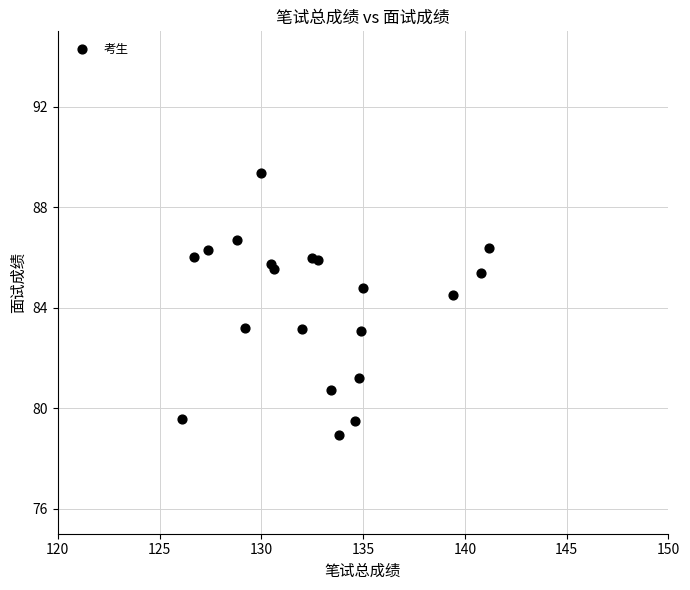

What is the range of X values (max minus min)?

15.1